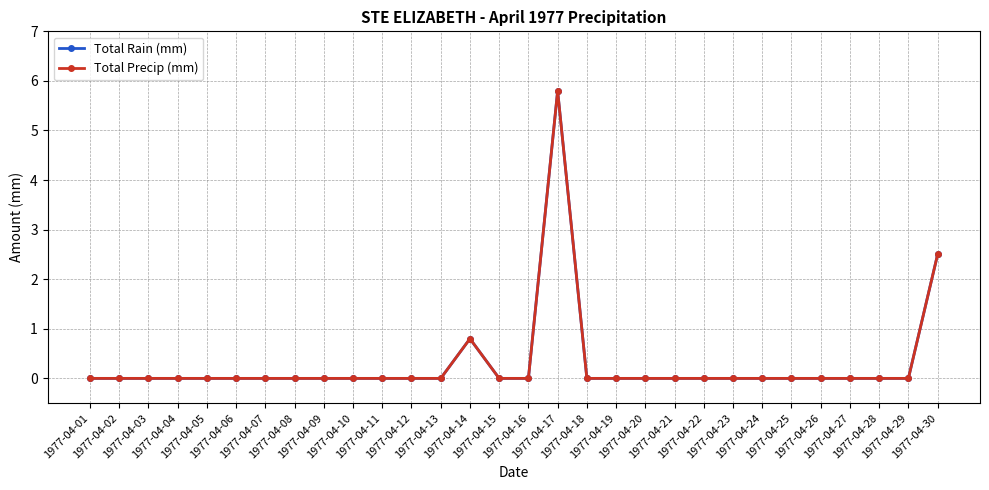

Does the chart have visible grid lines?

Yes